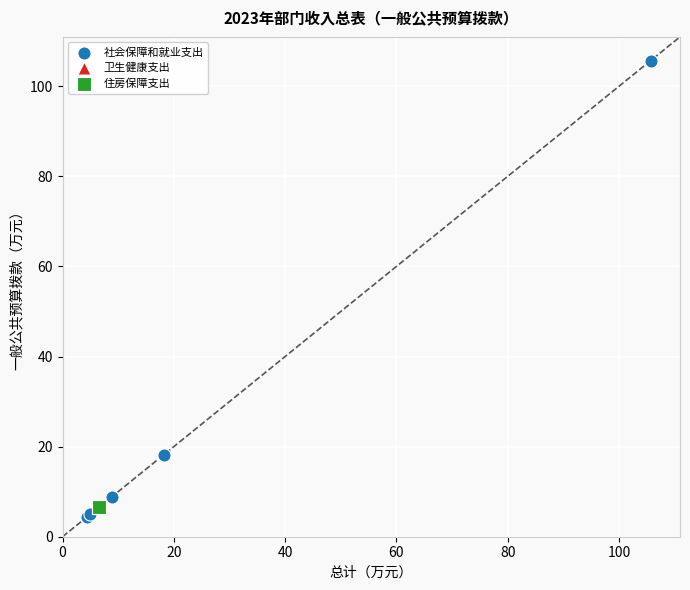

What are all the series names shown in the legend?

社会保障和就业支出, 卫生健康支出, 住房保障支出